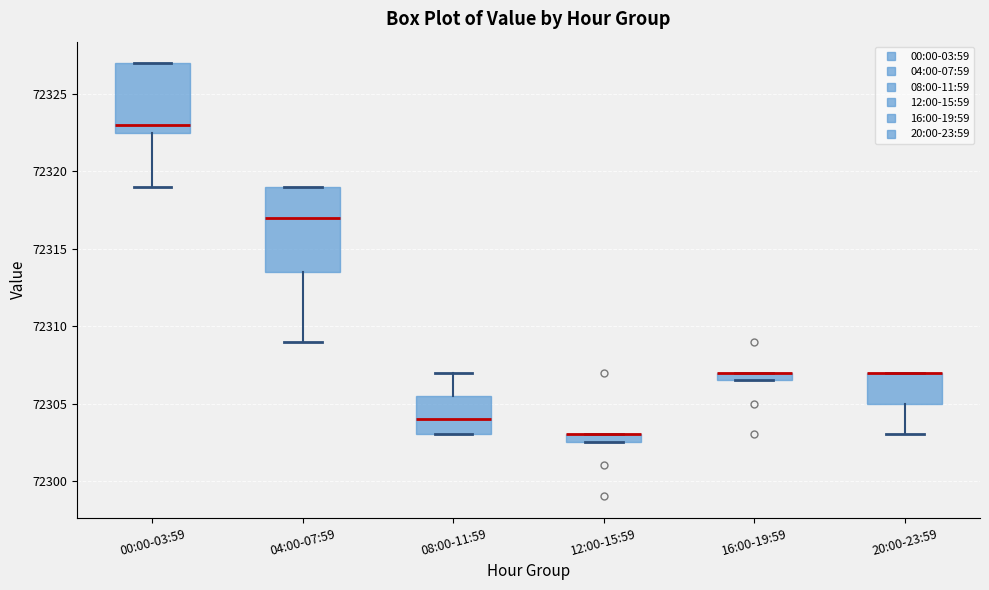

Which box is the tallest, from its lower edge to its upper edge?

04:00-07:59